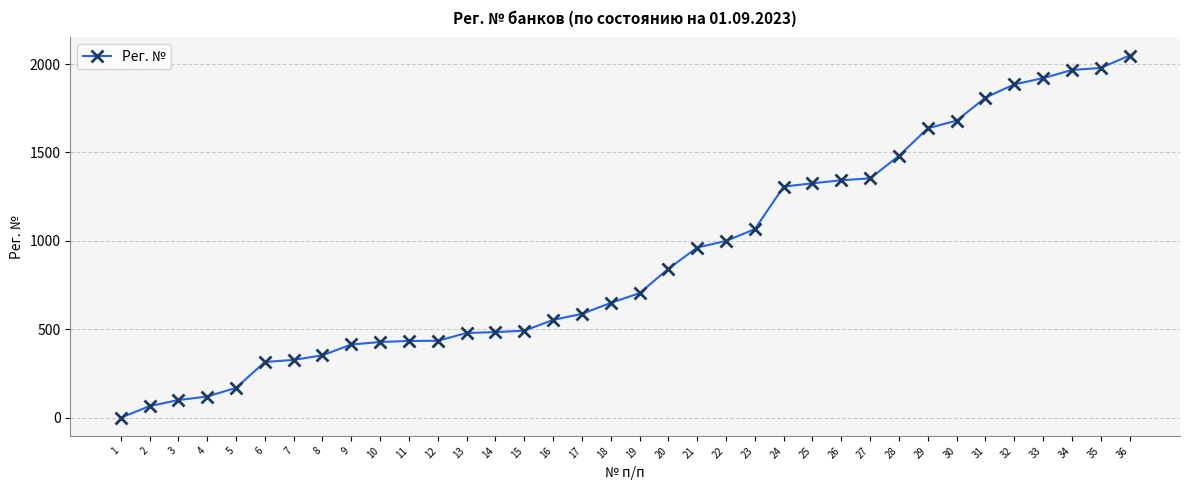

Approximately how many times larger is the value at 11 compared to 7?

1.3